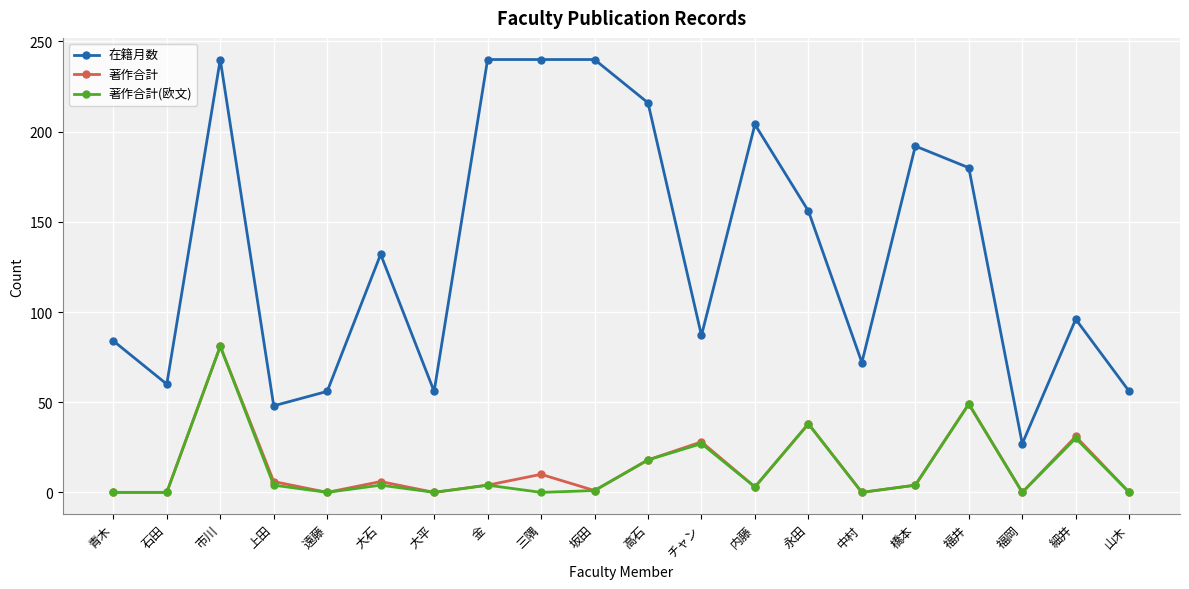

At which category is the sum across all series the highest?

市川